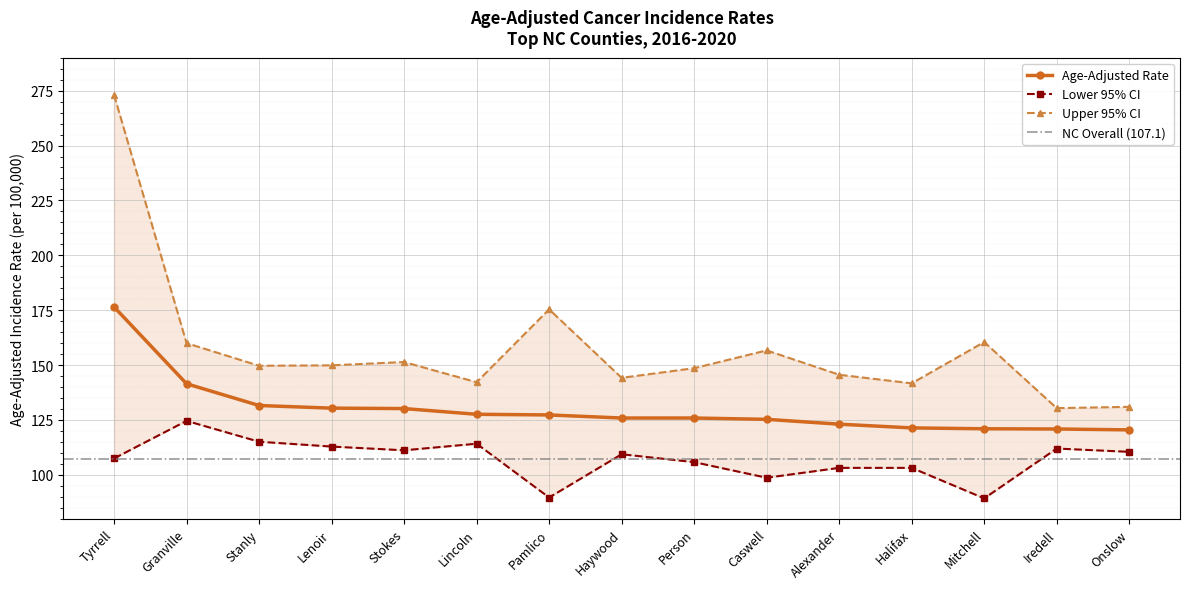

What is the label of the 12th point from the left?

Halifax